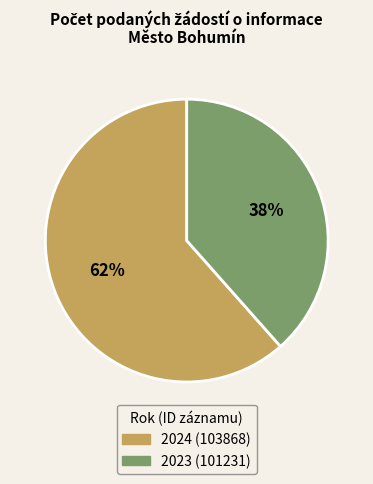

Is it true that 2023 (101231) is 49% of the pie?

False